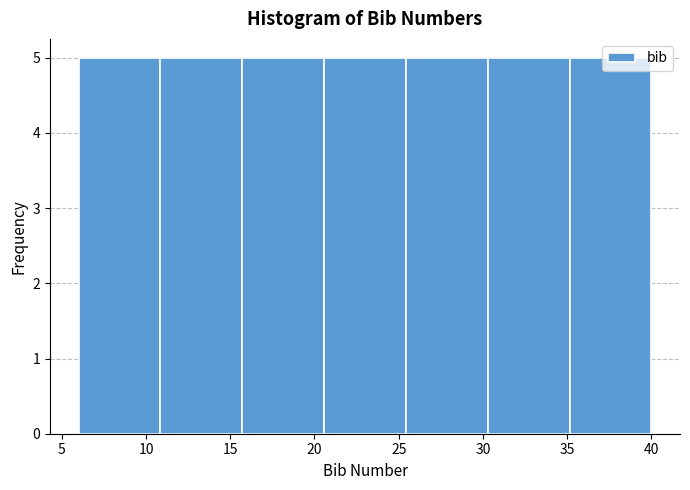

How tall is the bar that spans 20.5 to 25.5 on the x-axis? Neither the bar edges nor the heights are printed on the chart, so give them approximately, as read against the axes.

5